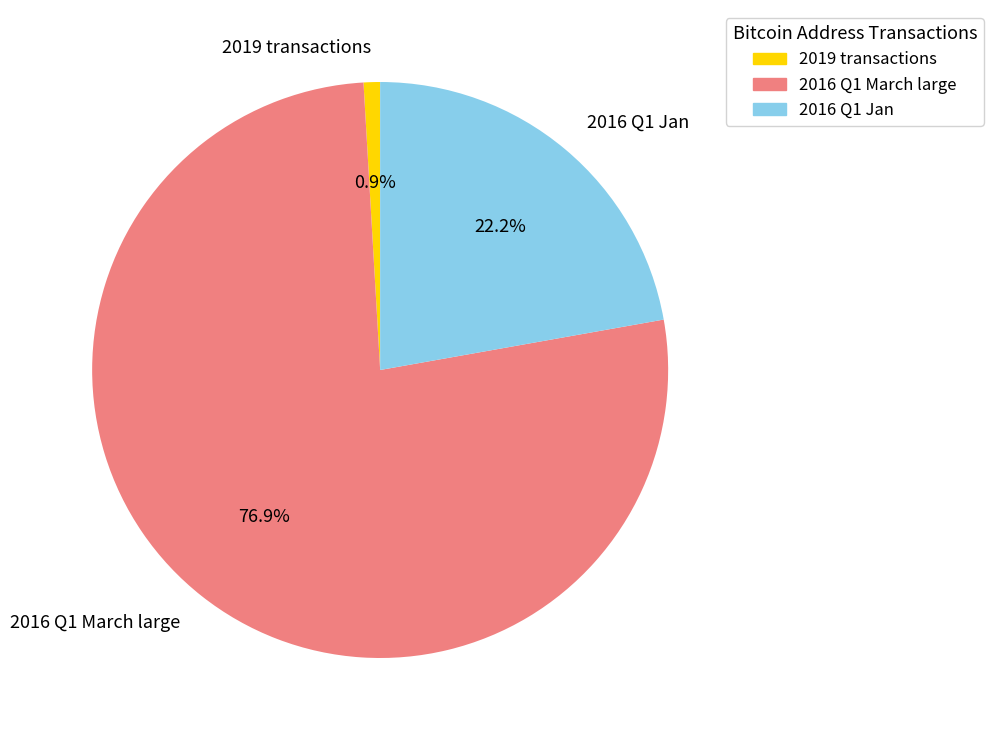

Rank the categories by value from highest to lowest.

2016 Q1 March large, 2016 Q1 Jan, 2019 transactions